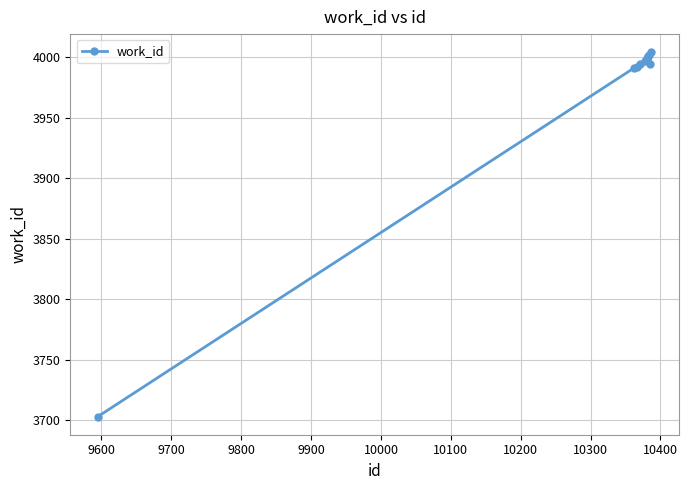

What is the smallest value displayed?

3703